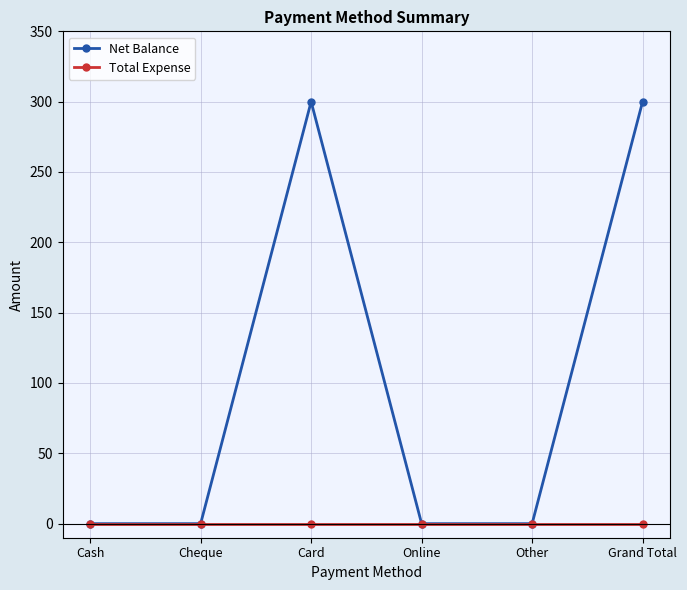

Reading left to right, what are all the values shown in this chart?

Net Balance: 0	0	300	0	0	300
Total Expense: 0	0	0	0	0	0